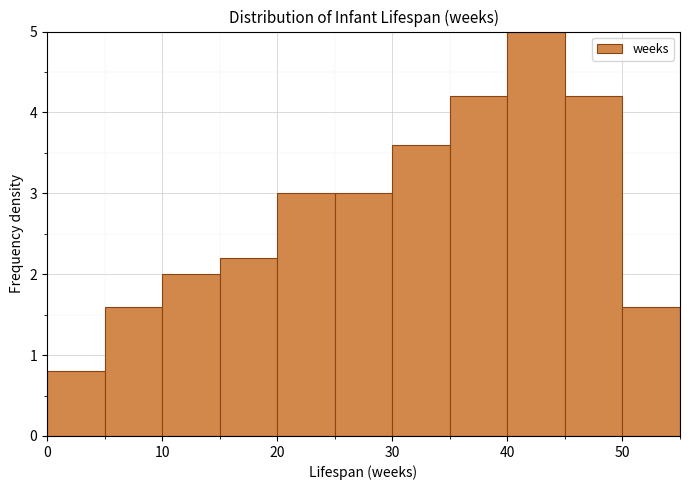

How tall is the bar that spans 10 to 15 on the x-axis? The values are not printed on the chart, so give them approximately, as read against the axis.

2.0